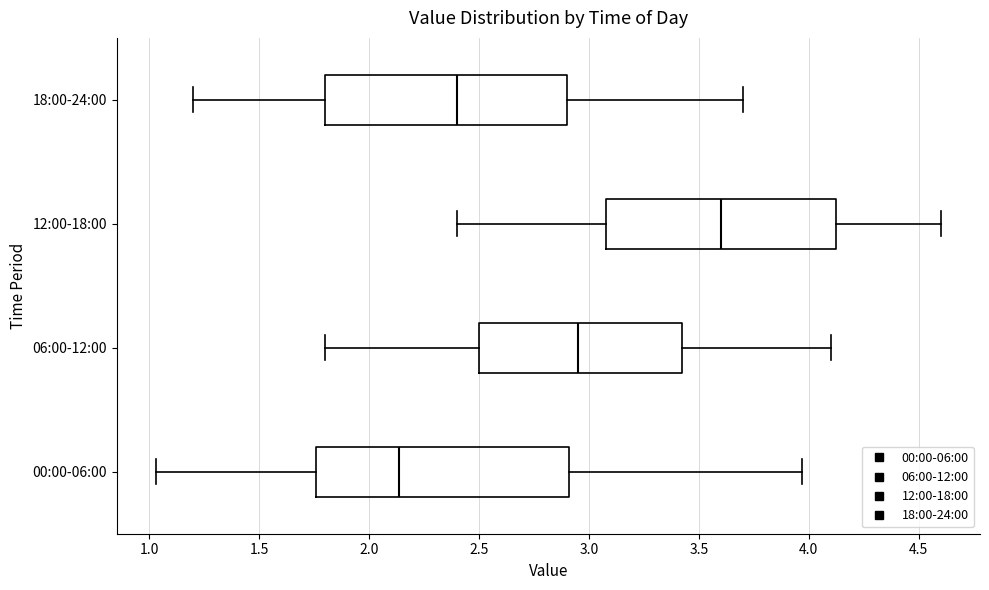

Where does the left whisker of the box for 18:00-24:00 end on the x-axis? The values are not printed on the chart, so give them approximately, as read against the axis.

1.20